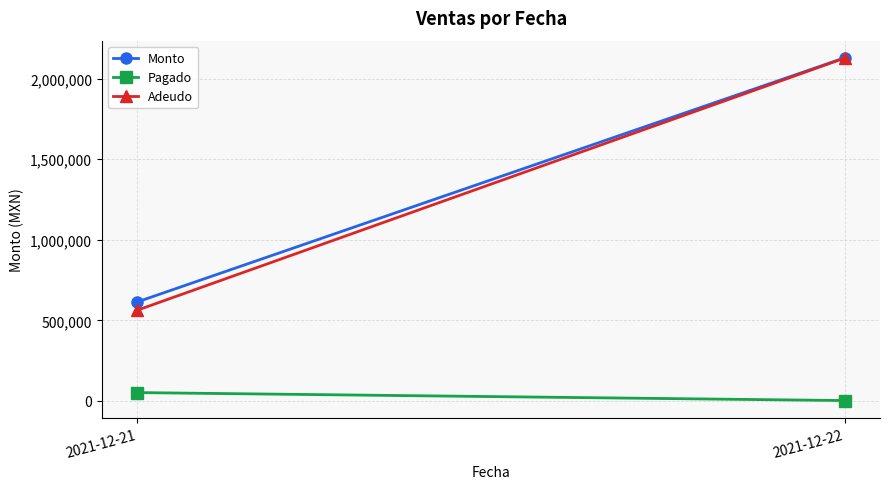

What is the difference between the Monto values at 2021-12-21 and 2021-12-22?

1515486